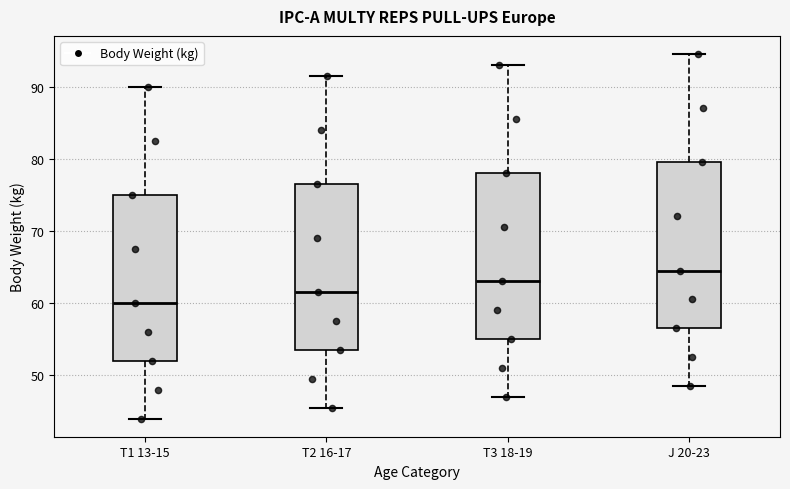

Which box's median line is the lowest?

T1 13-15